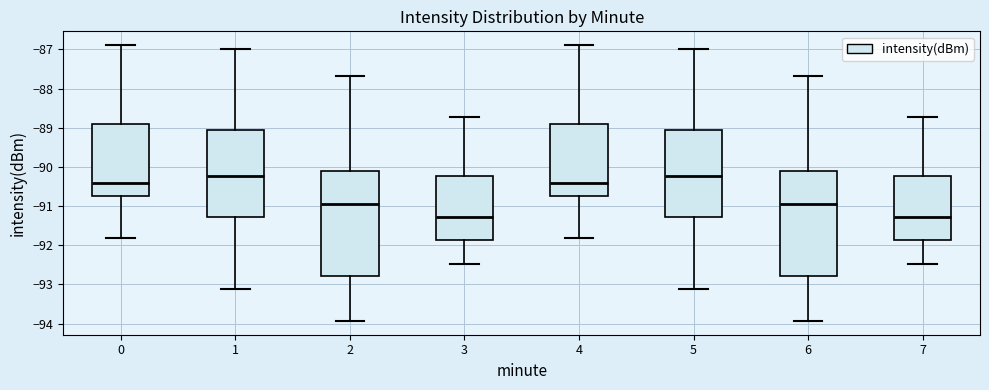

Reading left to right, read every box against the y-axis: the position of its median line, the range the box covers, and the ends of its whiskers. The values are not printed on the chart, so give them approximately, as read against the axis.

0: median -90.4, box -90.7 to -88.9, whiskers -91.8 to -86.9
1: median -90.2, box -91.3 to -89.1, whiskers -93.1 to -87.0
2: median -90.9, box -92.8 to -90.1, whiskers -93.9 to -87.7
3: median -91.3, box -91.9 to -90.2, whiskers -92.5 to -88.7
4: median -90.4, box -90.7 to -88.9, whiskers -91.8 to -86.9
5: median -90.2, box -91.3 to -89.1, whiskers -93.1 to -87.0
6: median -90.9, box -92.8 to -90.1, whiskers -93.9 to -87.7
7: median -91.3, box -91.9 to -90.2, whiskers -92.5 to -88.7